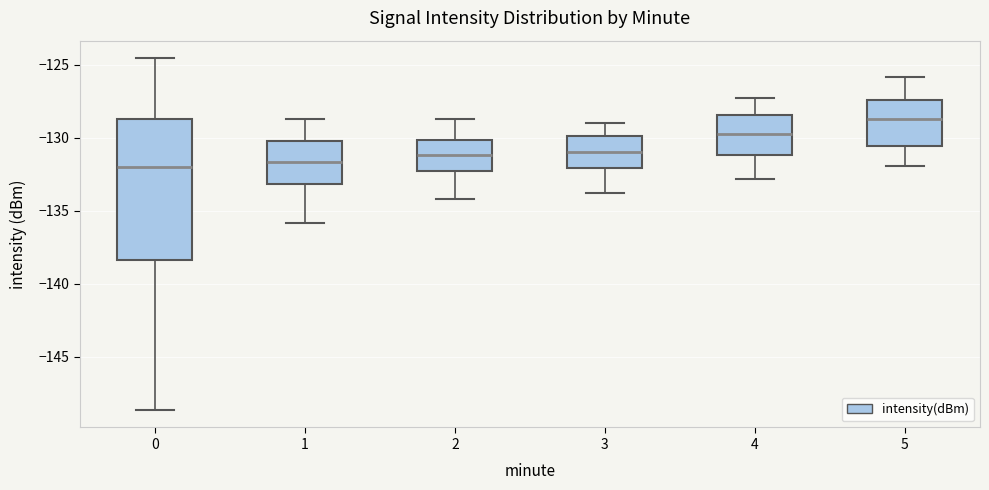

Which box is the tallest, from its lower edge to its upper edge?

0